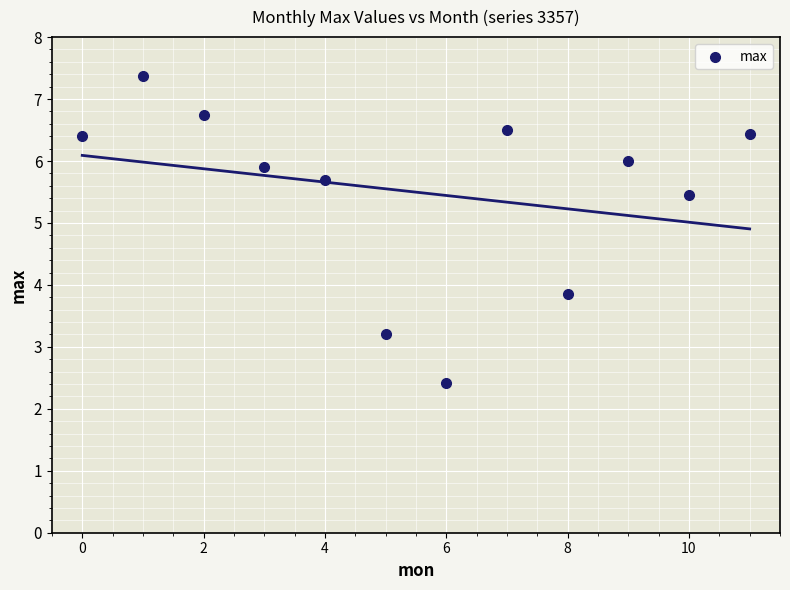

What is the range of Y values (max minus min)?

5.0